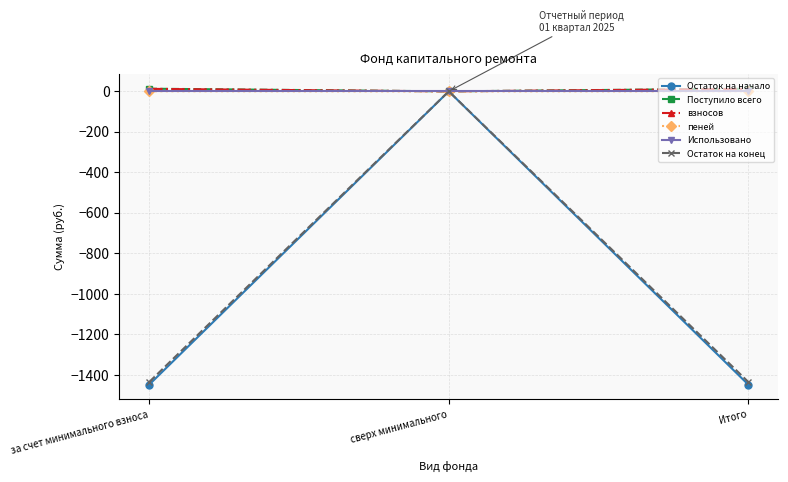

What is the minimum value for Остаток на конец?

-1434.5